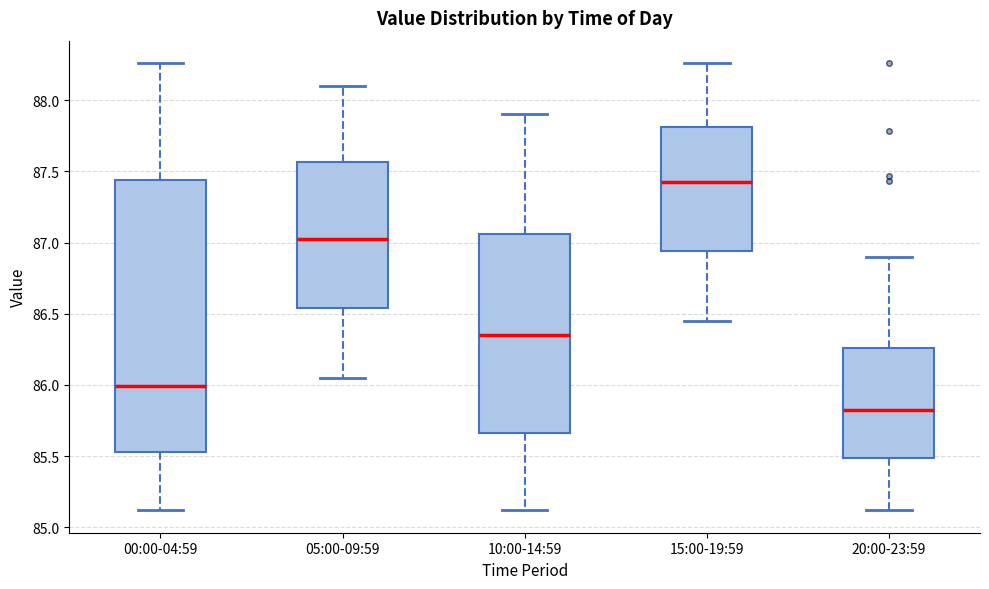

Comparing the boxes themselves (not the whiskers), which one is the tallest?

00:00-04:59